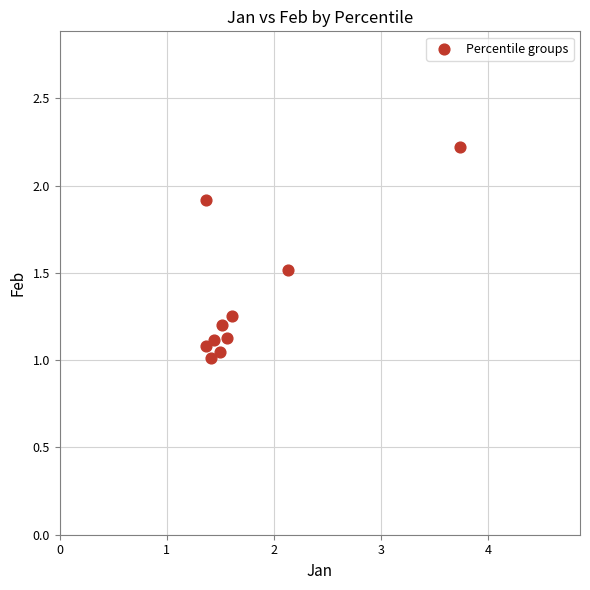

What is the range of Y values (max minus min)?

1.2